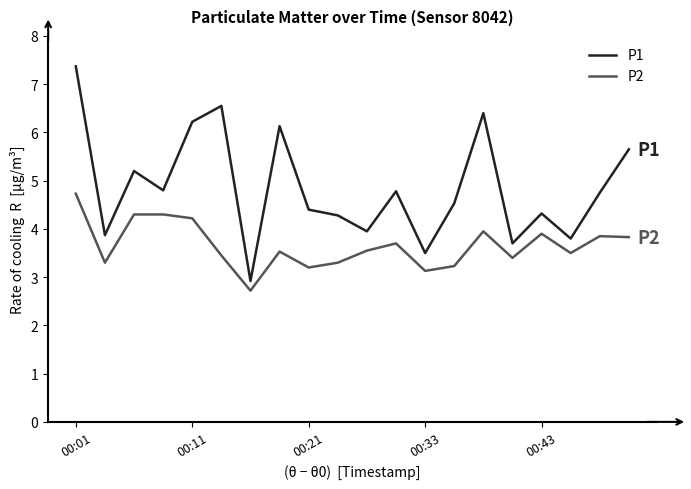

Does the chart have visible grid lines?

No